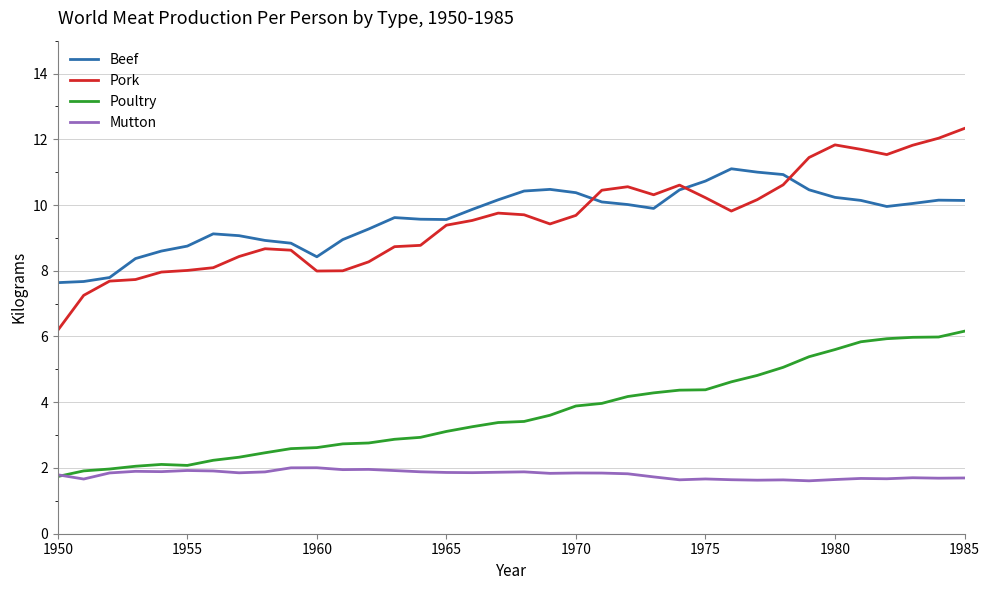

Rank the series by their maximum value, from highest to lowest.

Pork, Beef, Poultry, Mutton